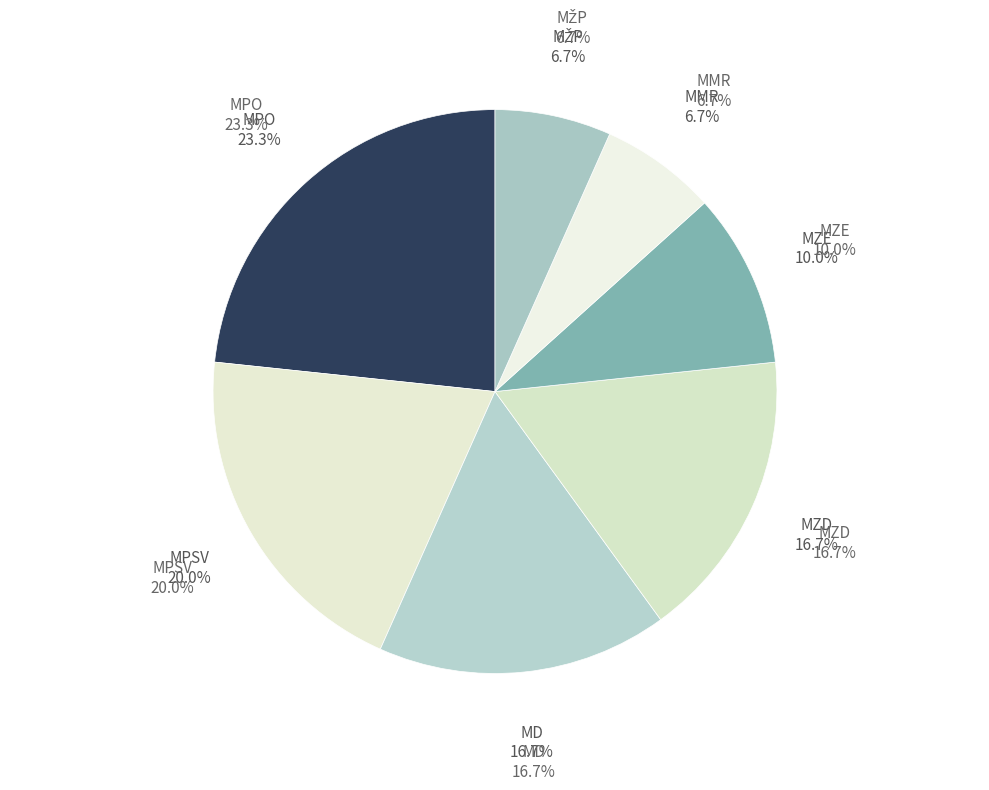

What is the ratio of the value at MŽP to the value at MPSV?

0.3